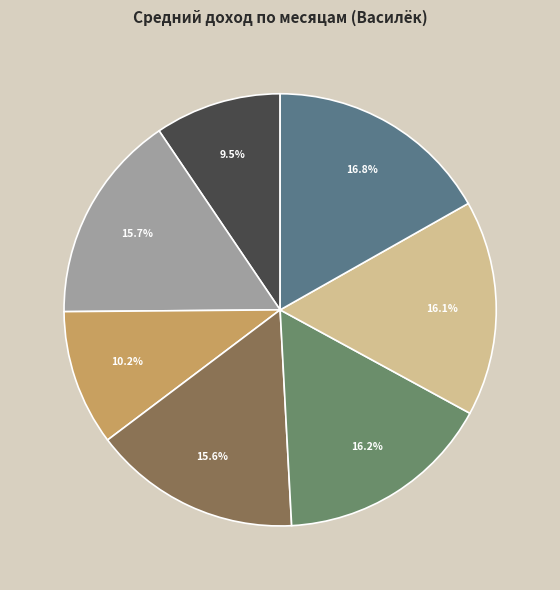

Does any single category account for the majority?

No